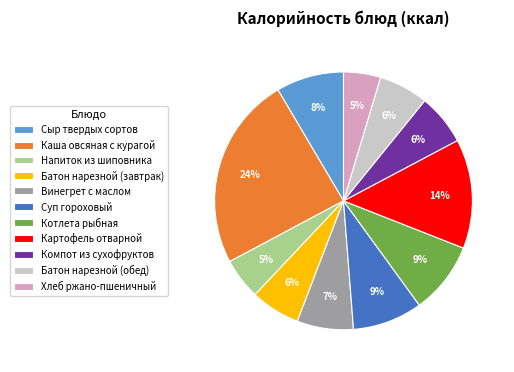

Count the number of slices in the pie.

11